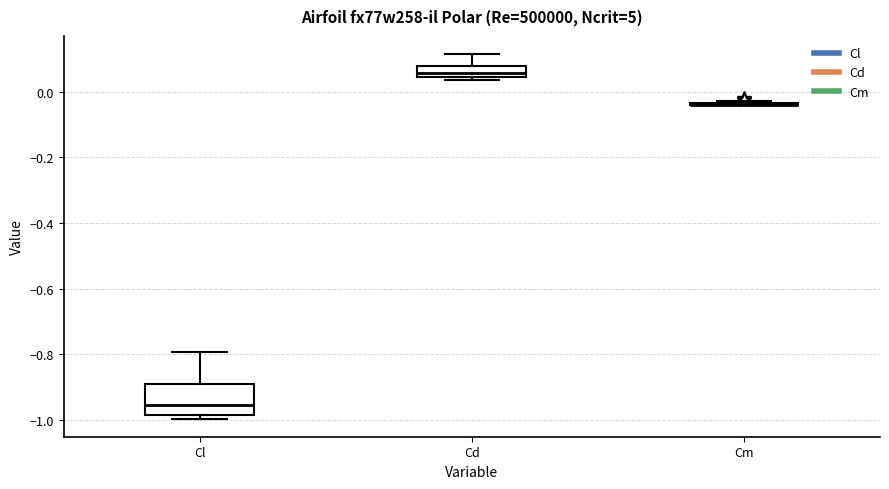

Comparing the boxes themselves (not the whiskers), which one is the tallest?

Cl